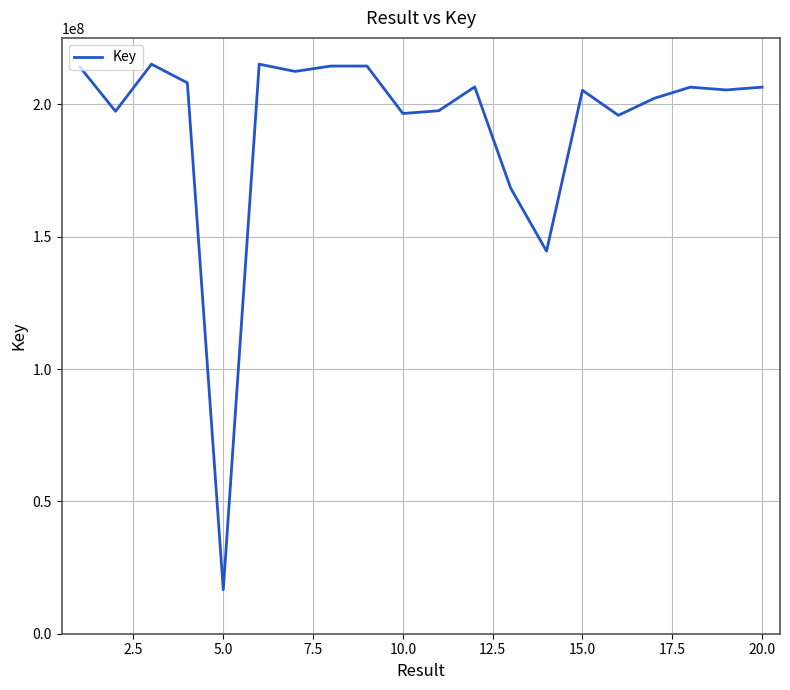

How many lines are shown in the chart?

1